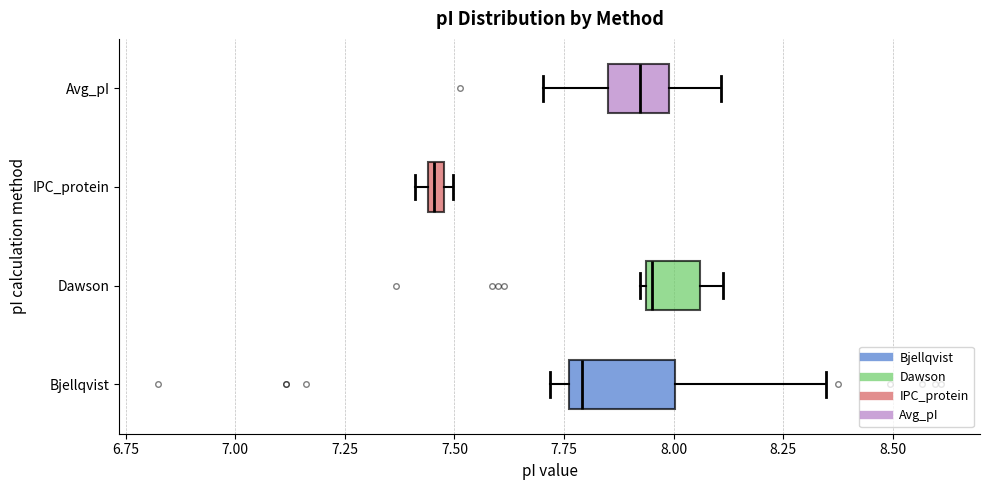

Where is the left edge of the box for Avg_pI on the x-axis? The values are not printed on the chart, so give them approximately, as read against the axis.

7.85